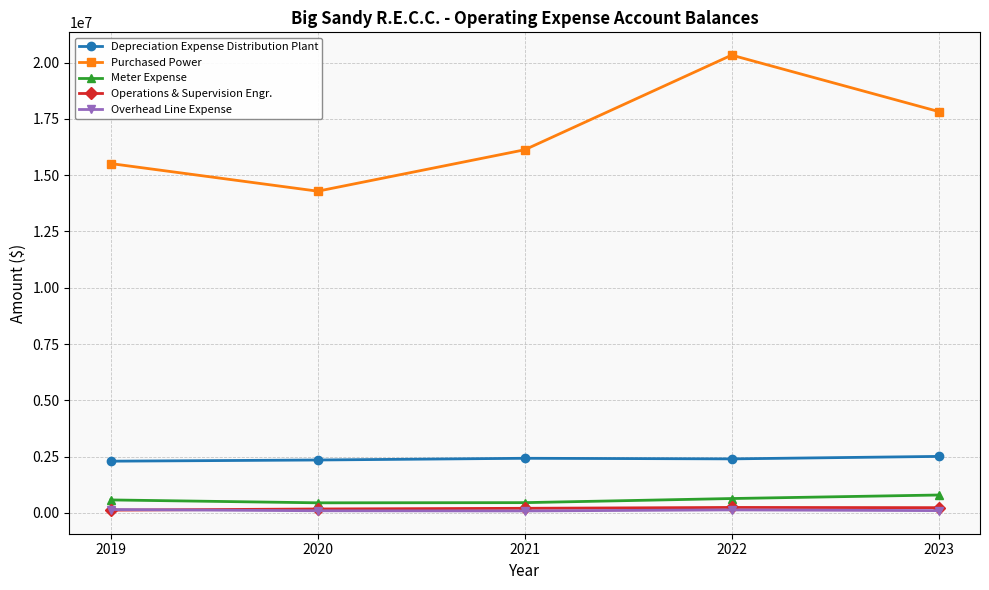

What is the value of the Meter Expense point at the 4th from the left?

637481.4